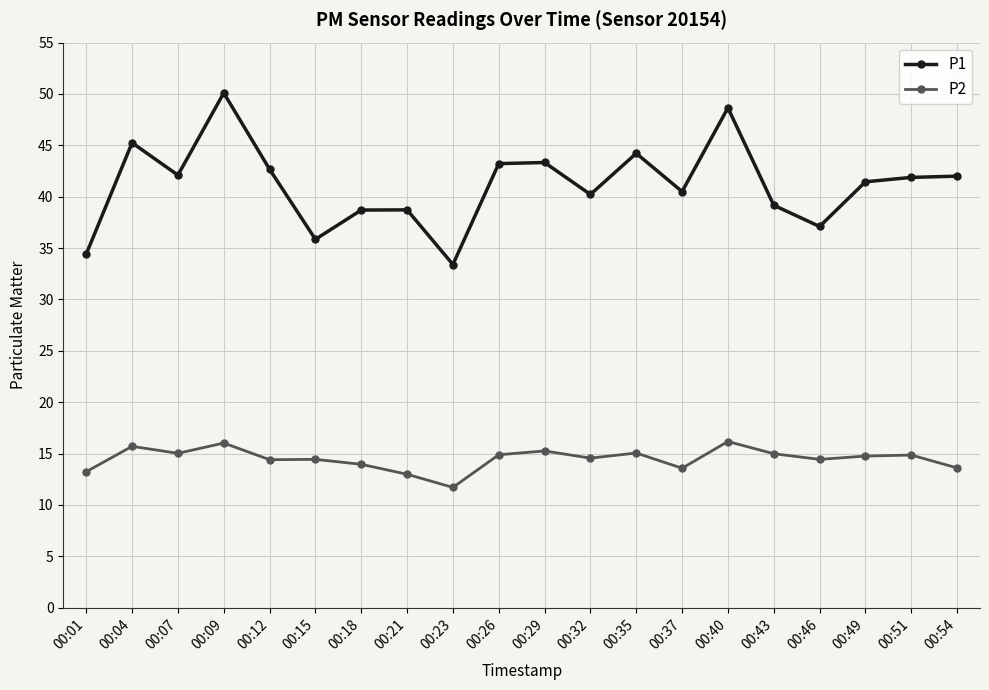

Which series has the largest total across all categories?

P1